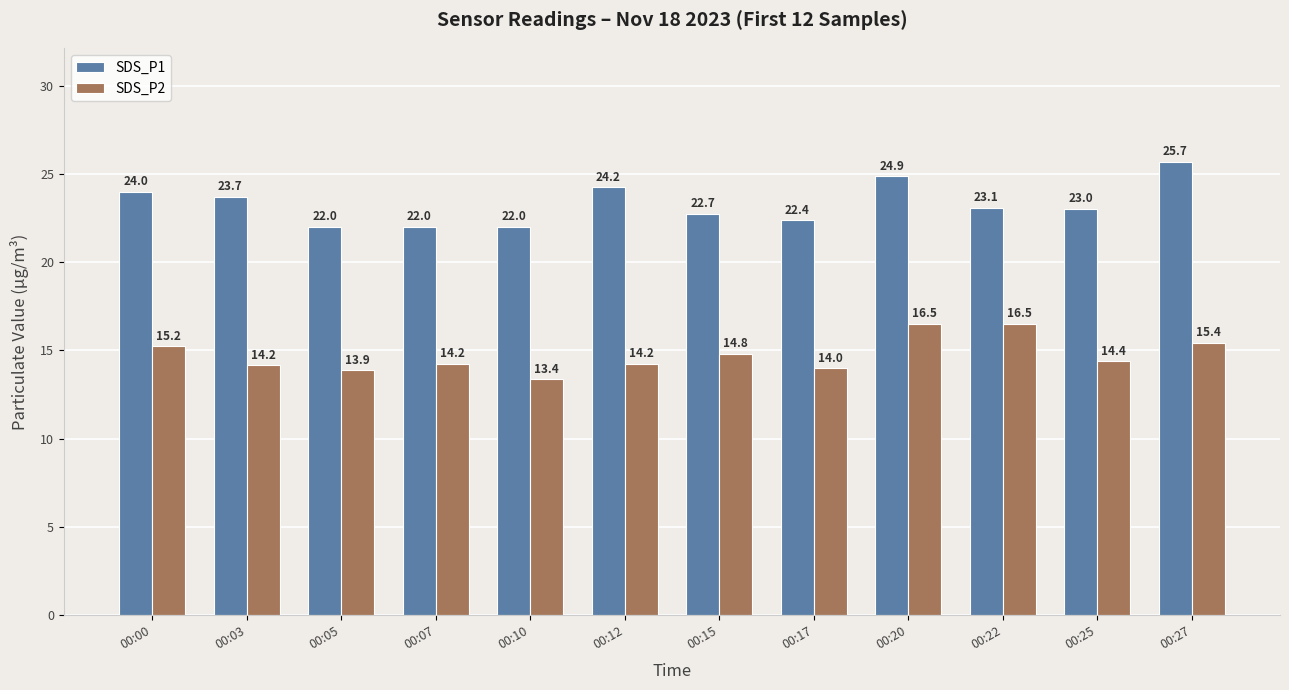

The value of SDS_P1 at 00:12 is 14.6. True or false?

False